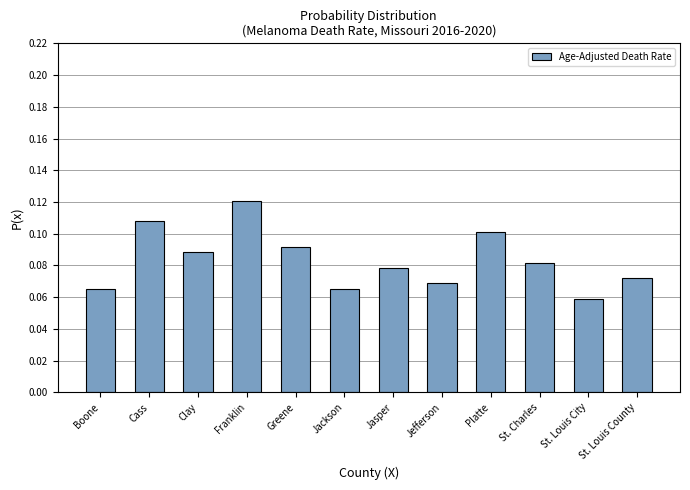

Count the values in the range 0 to 1.

12